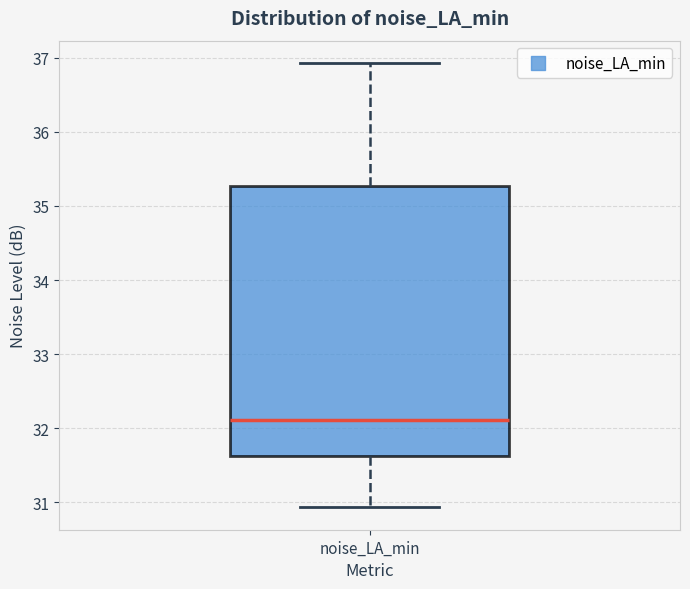

Transcribe this box plot: give where the median line is, the range the box spans, and where the two whiskers end, as read against the y-axis. The values are not printed on the chart, so give them approximately, as read against the axis.

median 32.1, box 31.6 to 35.3, whiskers 30.9 to 36.9